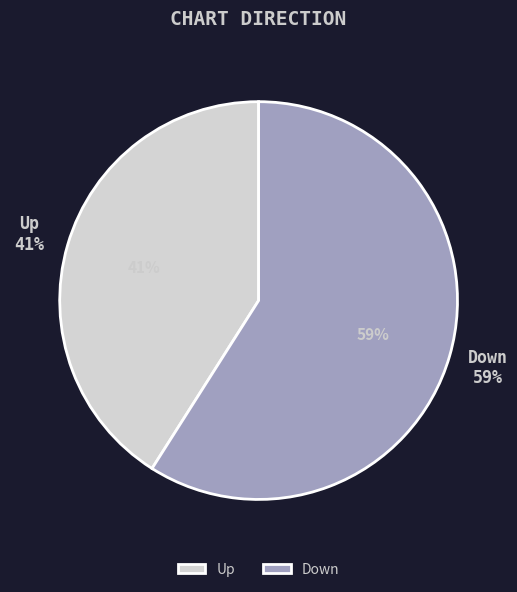

What is the smallest slice in the pie chart?

Up